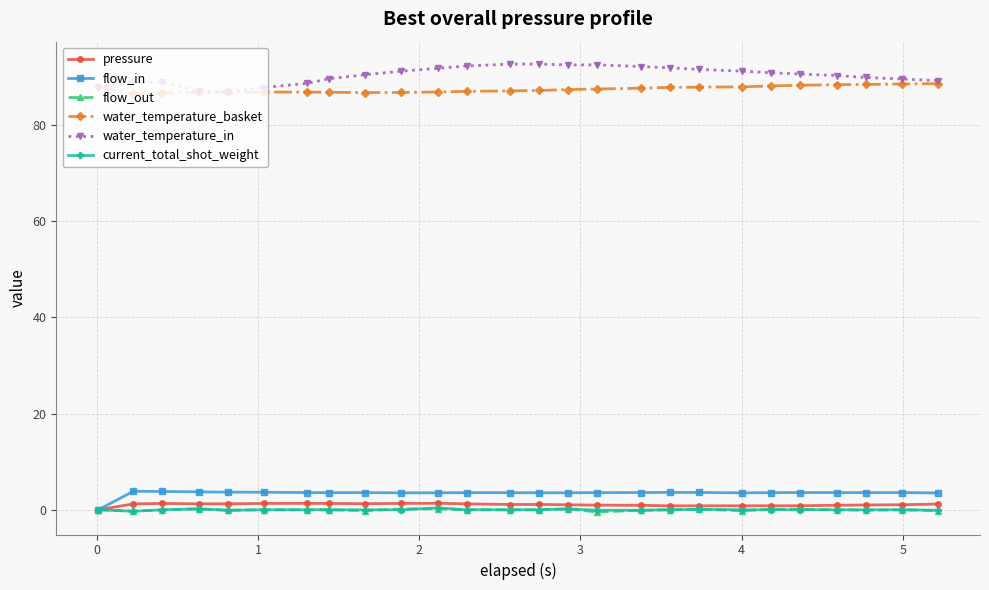

Which series has the widest spread of values?

water_temperature_in